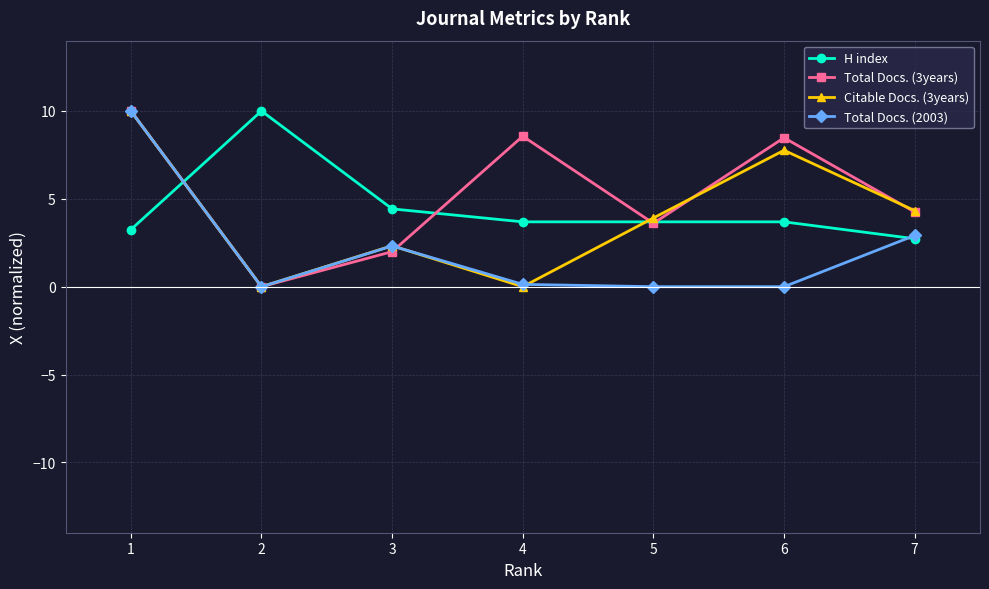

In Total Docs. (3years), how many points are higher than both neighbors (excluding endpoints)?

2